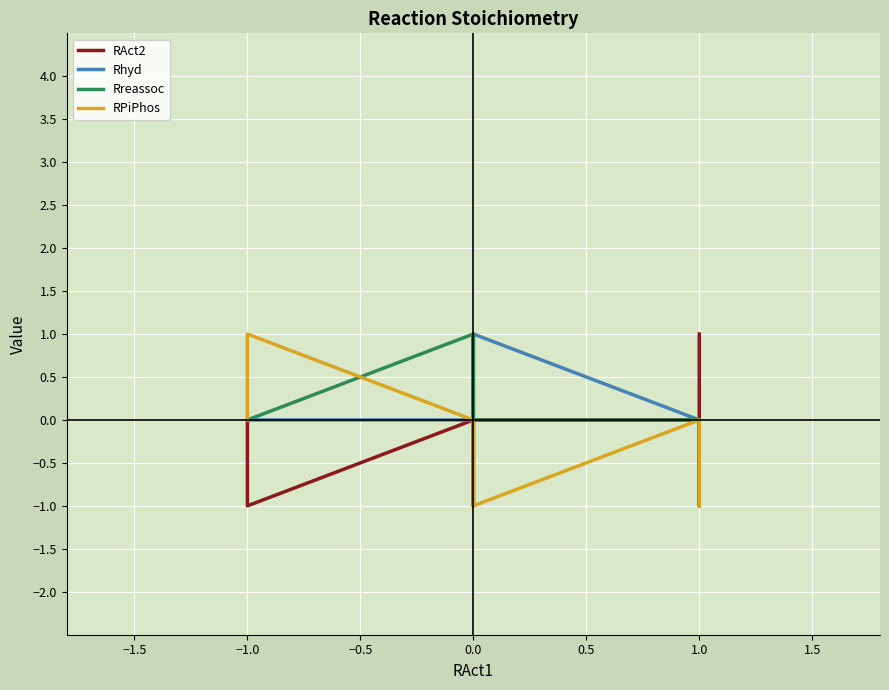

Is it true that RAct2 equals 1 at 0.0?

False